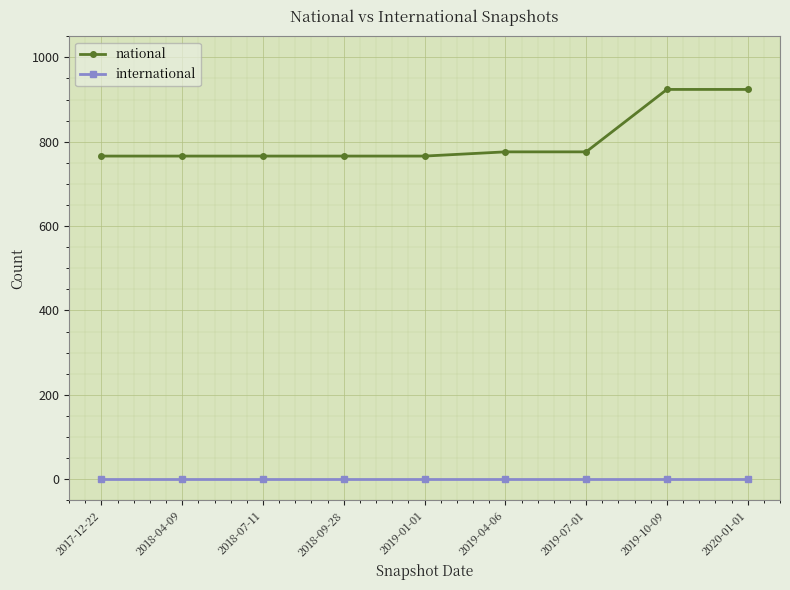

Reading right to left, what are all the values shown in this chart?

national: 924	924	776	776	766	766	766	766	766
international: 0	0	0	0	0	0	0	0	0